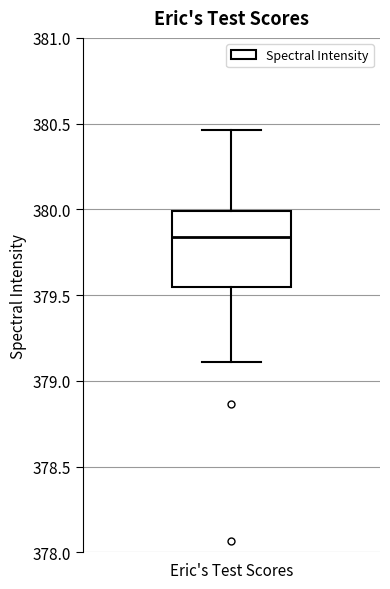

Transcribe this box plot: give where the median line is, the range the box spans, and where the two whiskers end, as read against the y-axis. The values are not printed on the chart, so give them approximately, as read against the axis.

median 379.85, box 379.55 to 380.00, whiskers 379.10 to 380.45